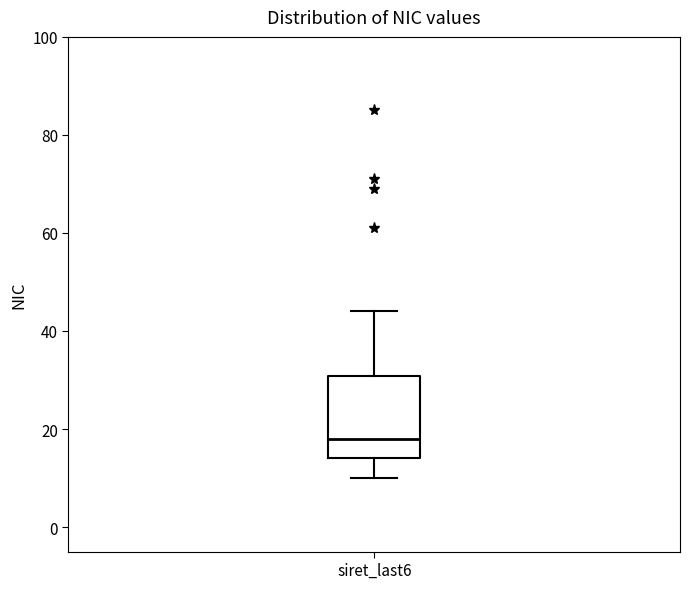

Read this box plot against the y-axis: the position of the median line, the range covered by the box, and the ends of both whiskers. The values are not printed on the chart, so give them approximately, as read against the axis.

median 18, box 14 to 30, whiskers 10 to 44